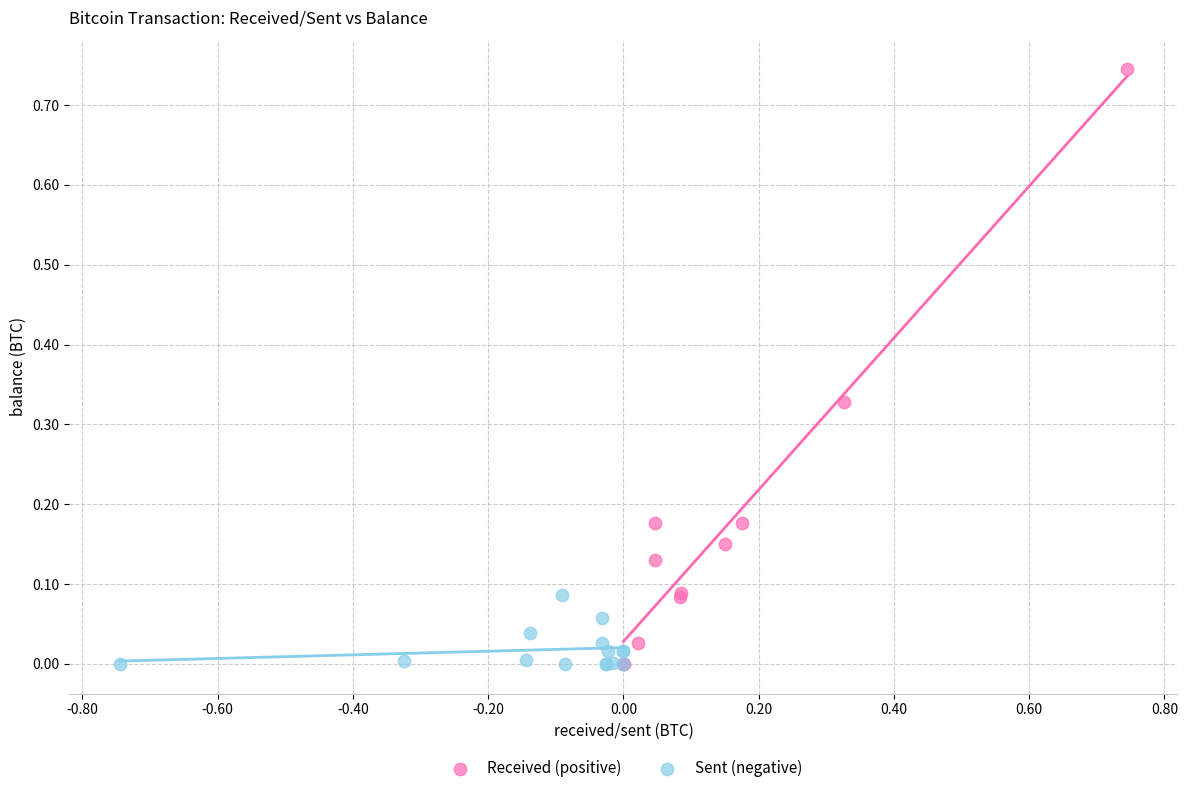

Which series reaches the maximum Y coordinate?

Received (positive)